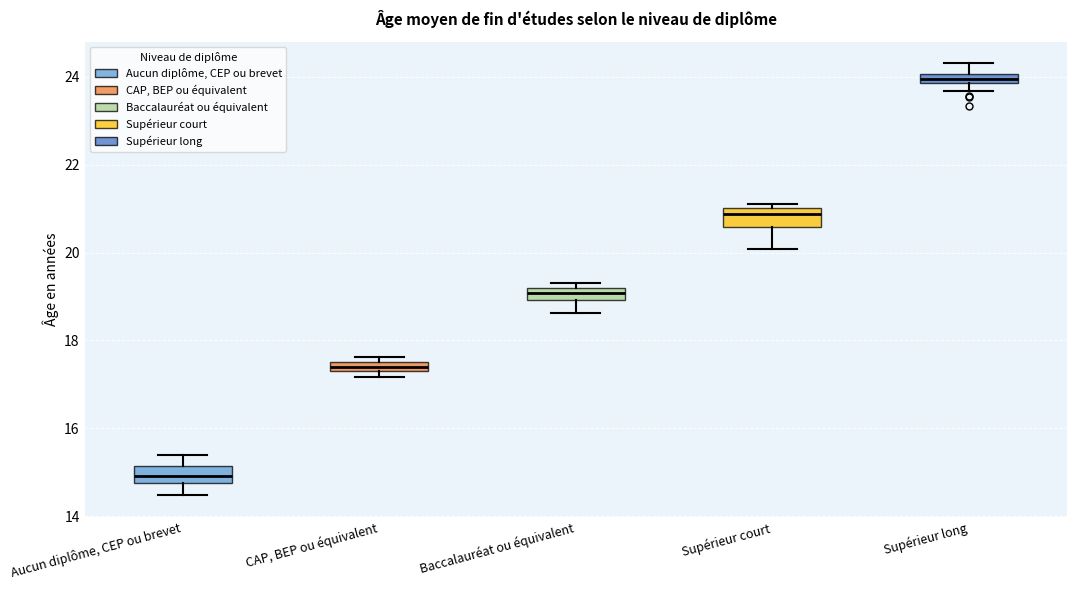

Which box's median line is the lowest?

Aucun diplôme, CEP ou brevet